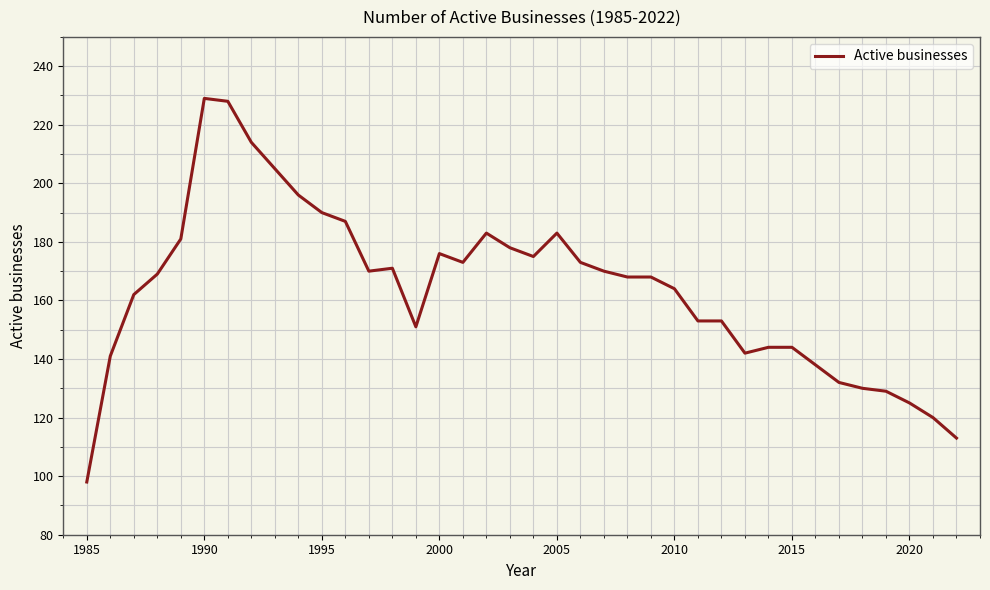

What is the difference between the maximum and minimum values?

131